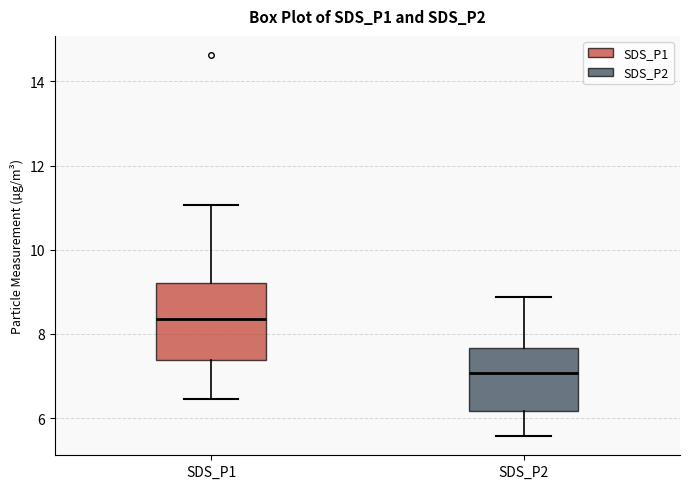

Reading left to right, read every box against the y-axis: the position of its median line, the range the box covers, and the ends of its whiskers. The values are not printed on the chart, so give them approximately, as read against the axis.

SDS_P1: median 8.4, box 7.4 to 9.2, whiskers 6.4 to 11.0
SDS_P2: median 7.0, box 6.2 to 7.6, whiskers 5.6 to 8.8